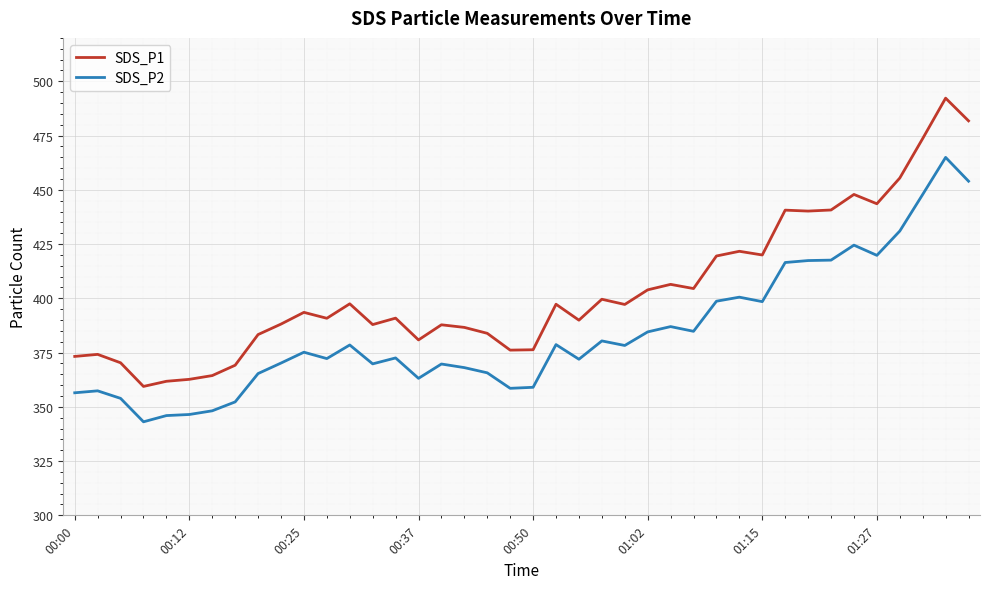

Rank the series by their maximum value, from lowest to highest.

SDS_P2, SDS_P1